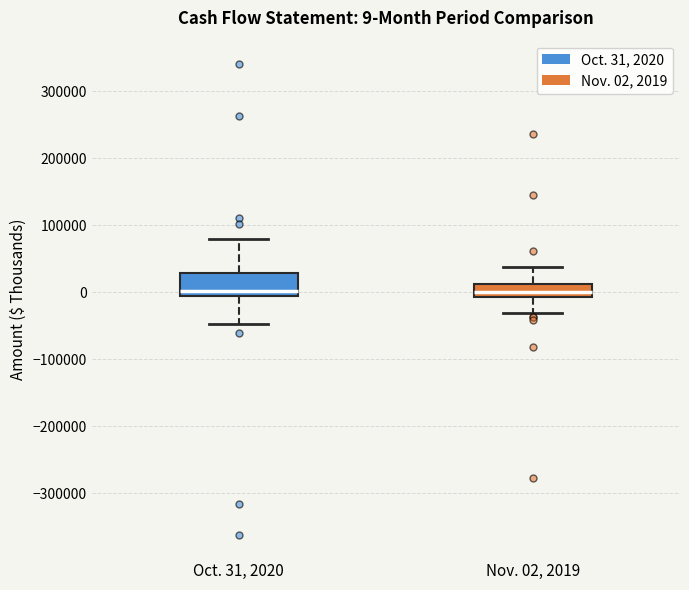

Which box is the tallest, from its lower edge to its upper edge?

Oct. 31, 2020